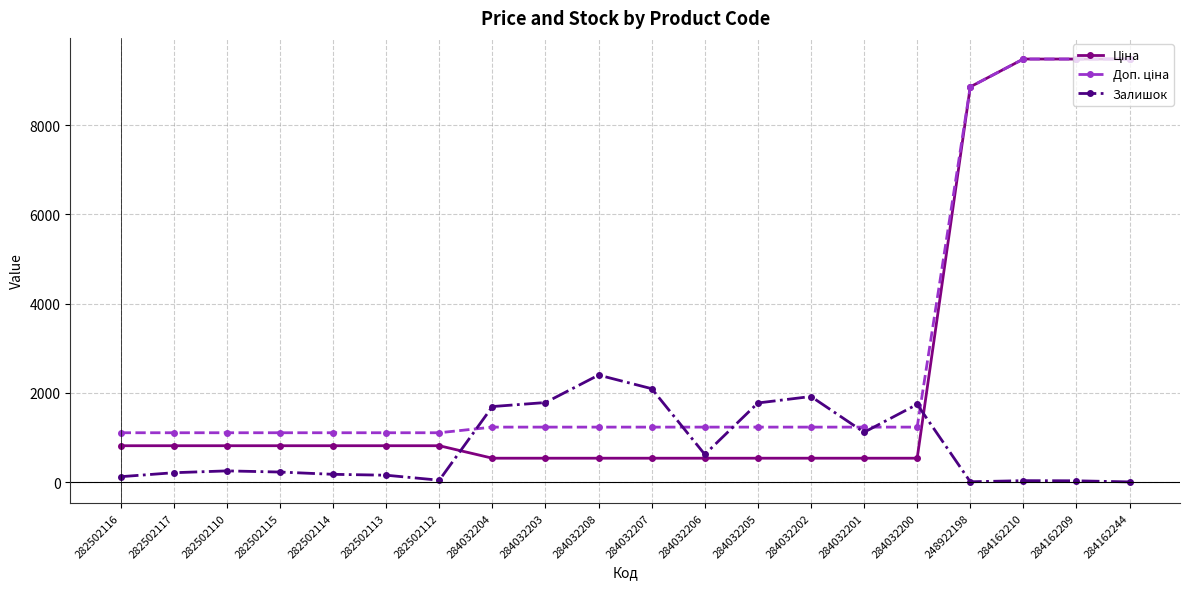

What is the maximum value for Залишок?

2401.0